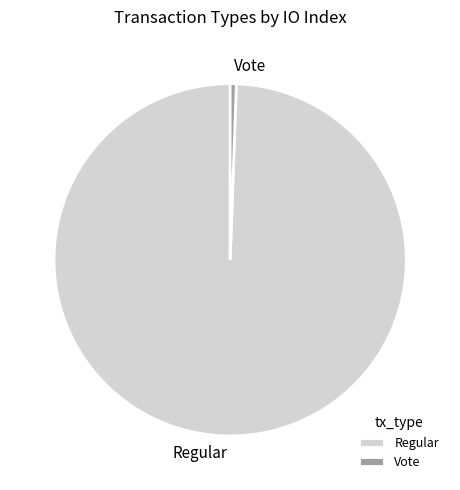

Is the sum of Vote and Regular greater than half?

Yes